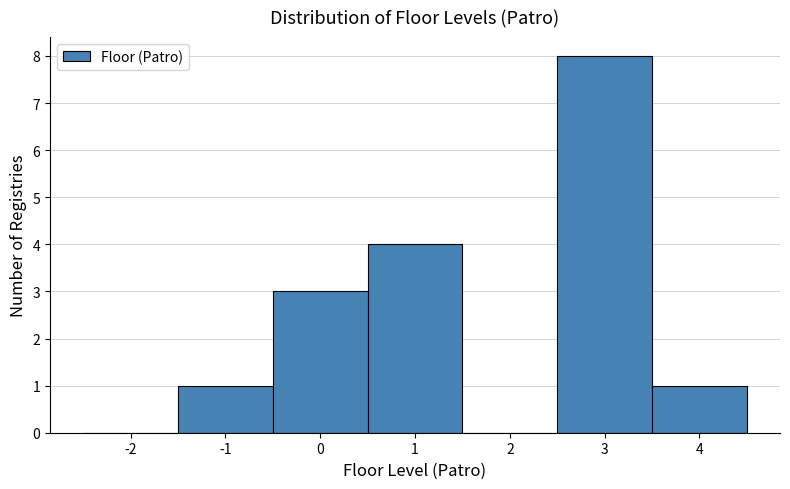

Reading right to left, what are all the values shown in this chart?

4=1	3=8	2=0	1=4	0=3	-1=1	-2=0